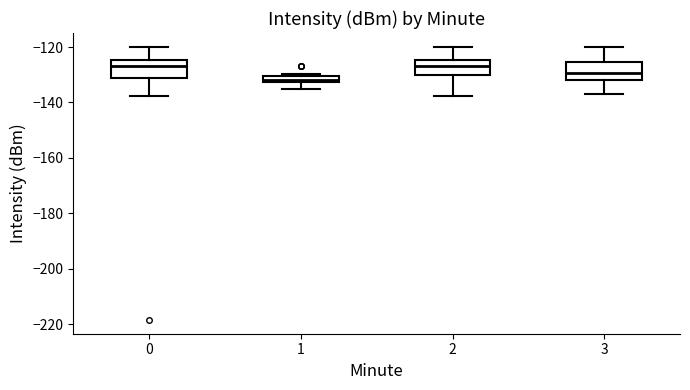

Where is the upper edge of the box at x = 1 on the y-axis? The values are not printed on the chart, so give them approximately, as read against the axis.

-130